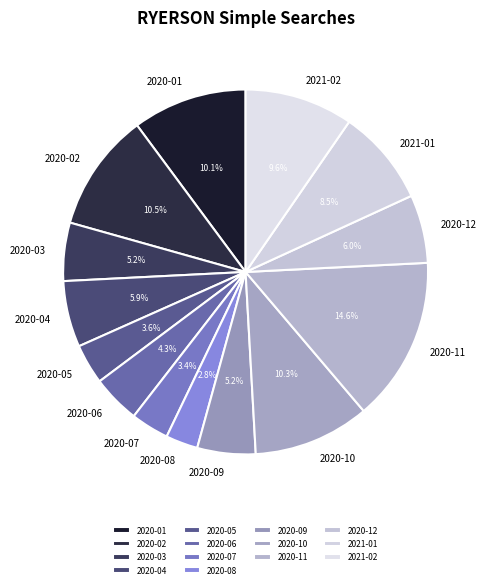

Is there any slice that represents more than half of the pie?

No